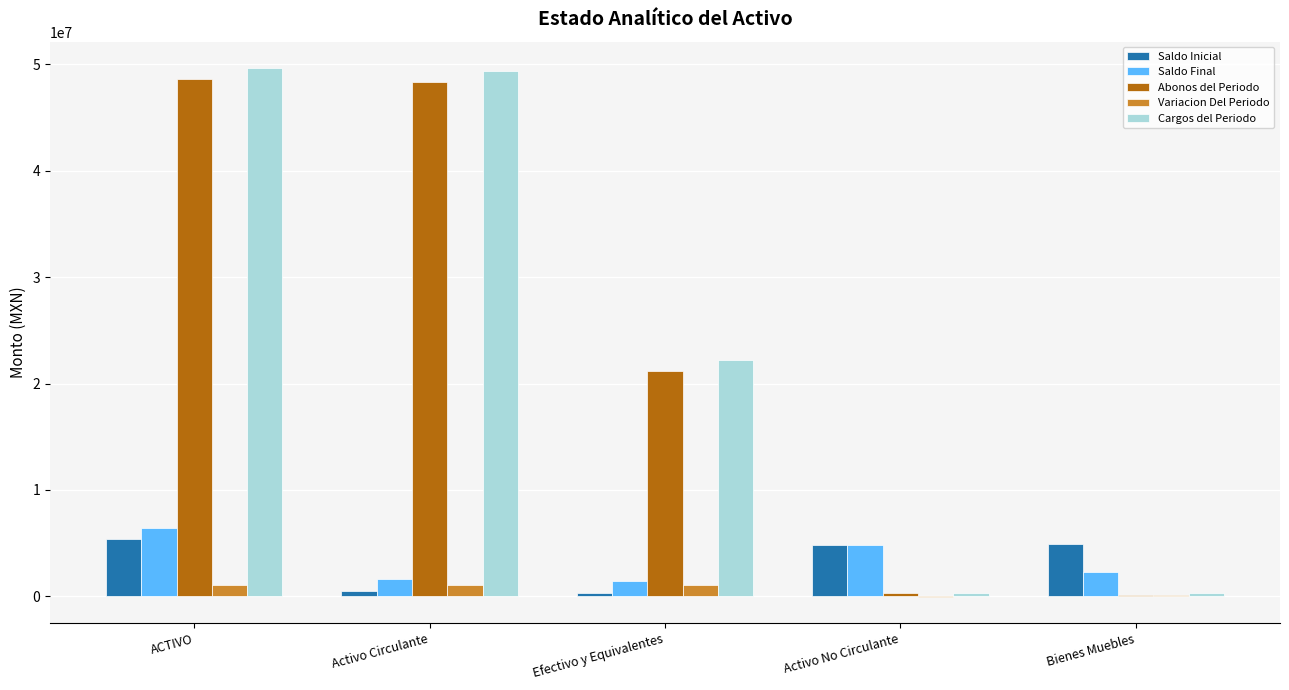

What is the sum of all Cargos del Periodo values?

121820400.0